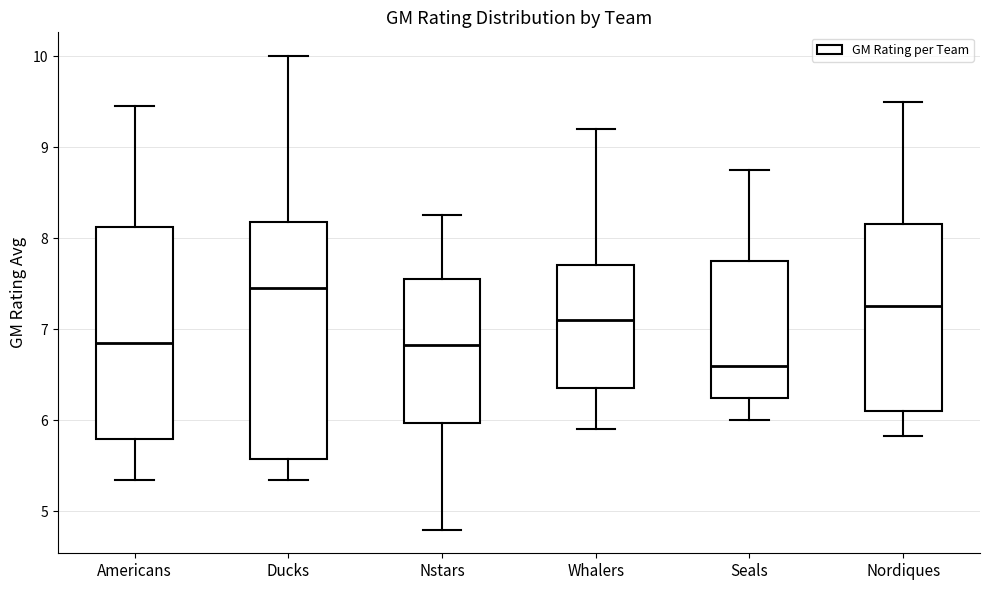

Comparing the boxes themselves (not the whiskers), which one is the tallest?

Ducks